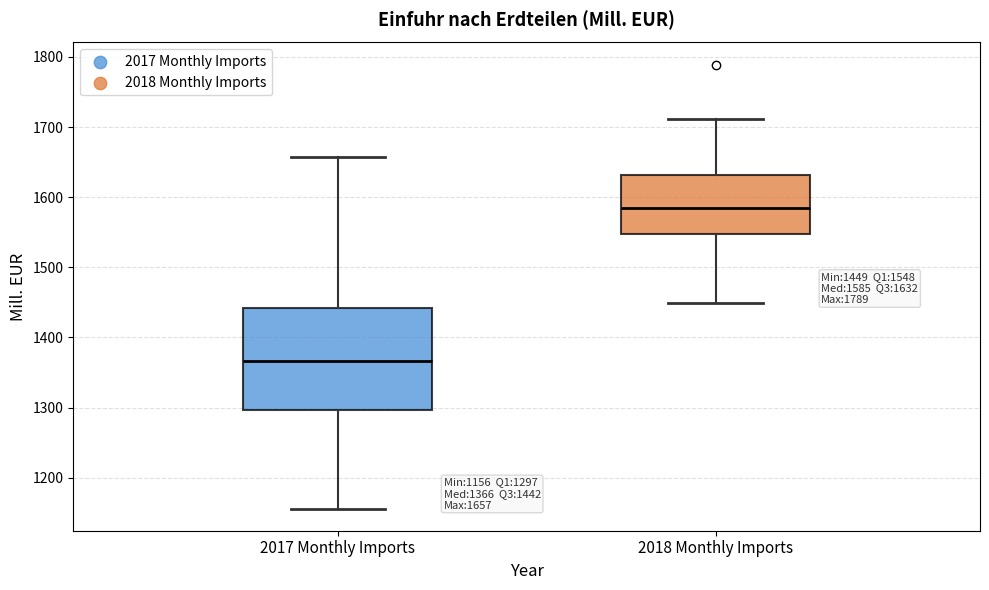

Which box's median line is the lowest?

2017 Monthly Imports